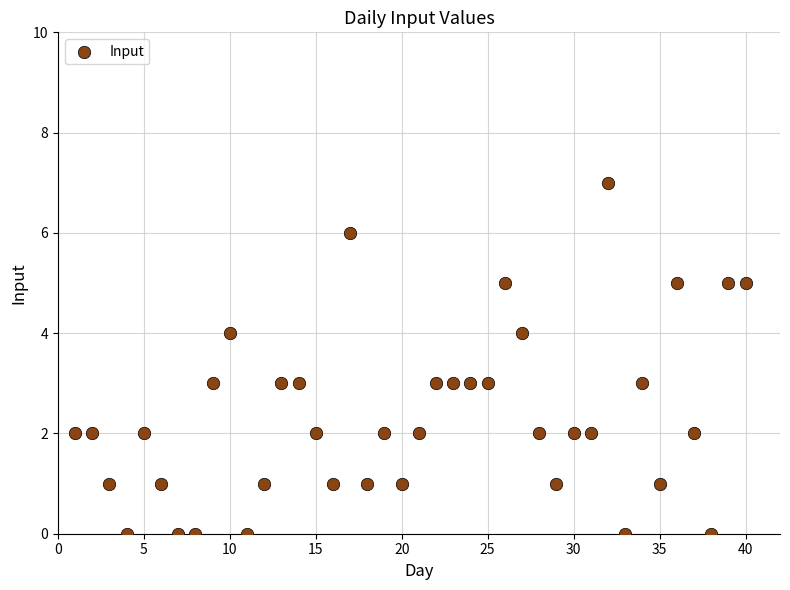

What is the range of Y values (max minus min)?

7